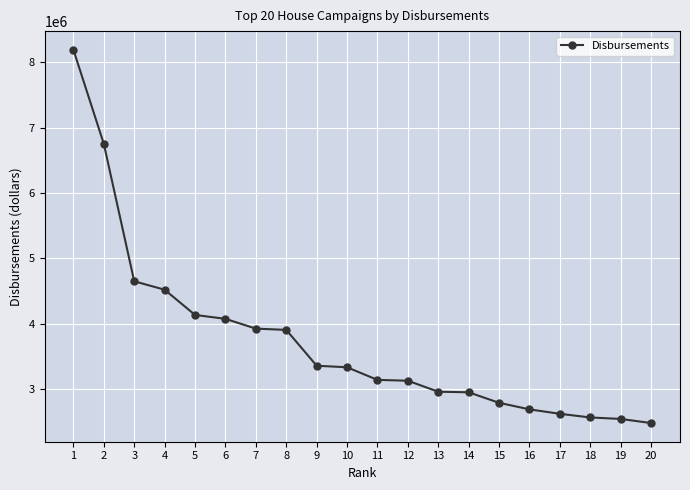

What is the difference between the maximum and second lowest values?

5640311.9